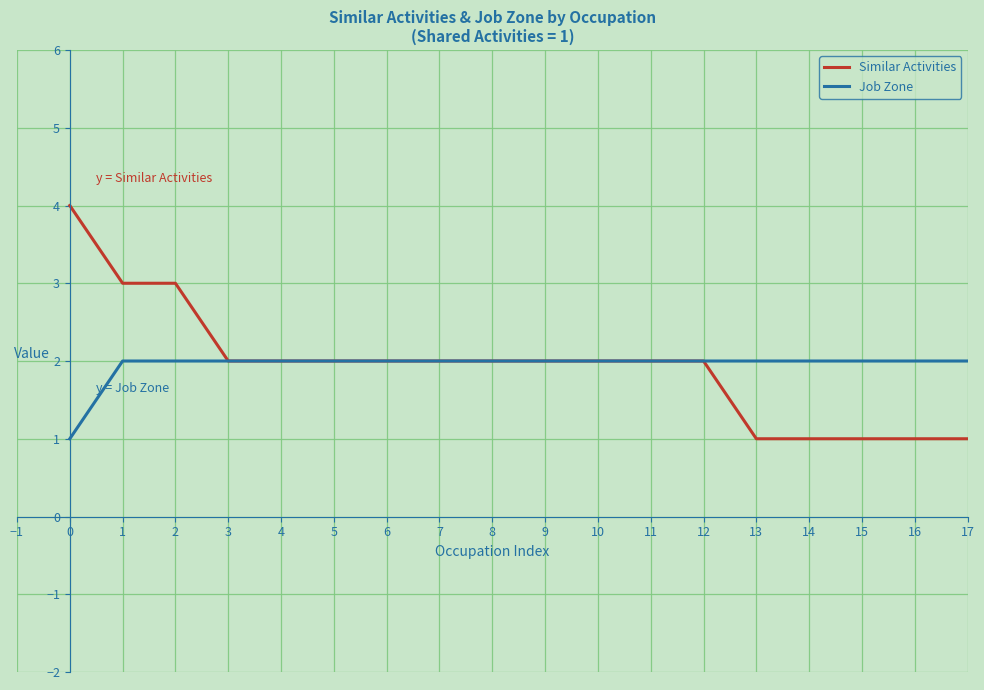

What is the difference between the maximum and minimum values in the Similar Activities series?

3